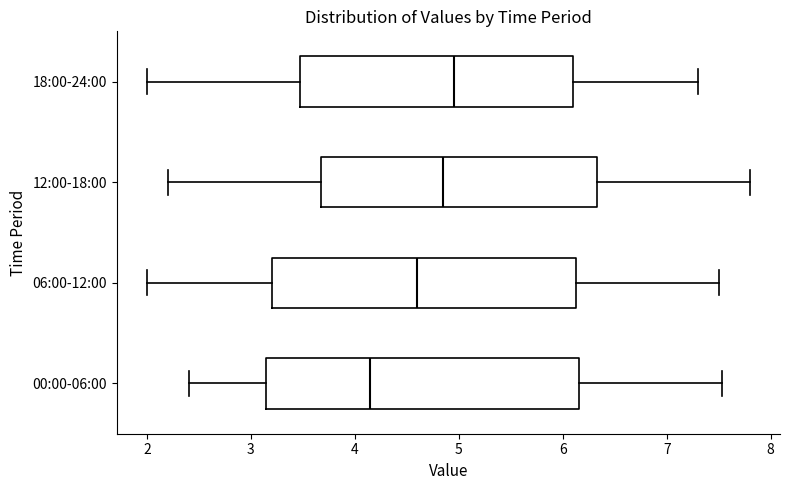

Reading bottom to top, transcribe this box plot: for each box, give where its median line is, the range the box spans, and where its two whiskers end, as read against the x-axis. The values are not printed on the chart, so give them approximately, as read against the axis.

00:00-06:00: median 4.2, box 3.1 to 6.2, whiskers 2.4 to 7.5
06:00-12:00: median 4.6, box 3.2 to 6.1, whiskers 2.0 to 7.5
12:00-18:00: median 4.9, box 3.7 to 6.3, whiskers 2.2 to 7.8
18:00-24:00: median 5.0, box 3.5 to 6.1, whiskers 2.0 to 7.3